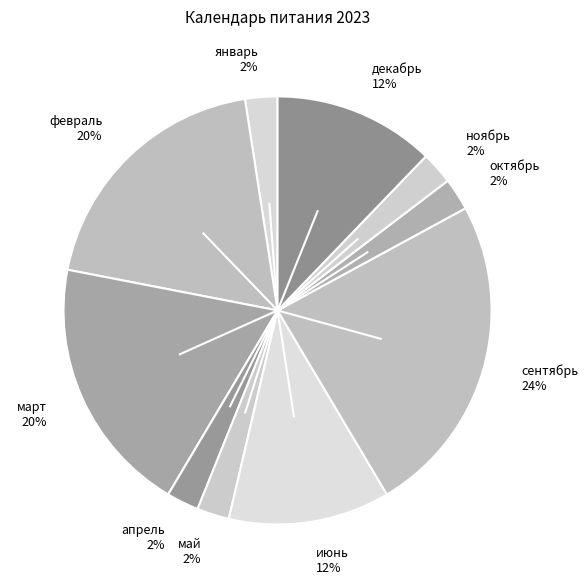

To the nearest percent, what portion does сентябрь represent?

24%